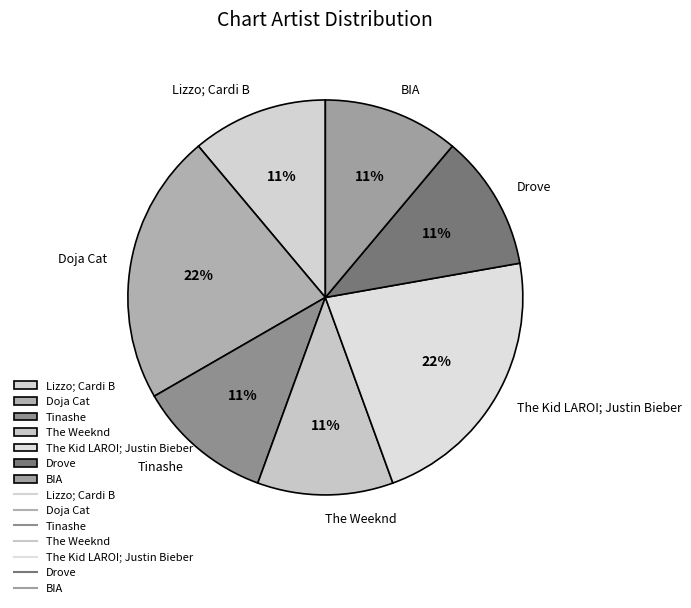

To the nearest percent, what portion does Lizzo; Cardi B represent?

11%